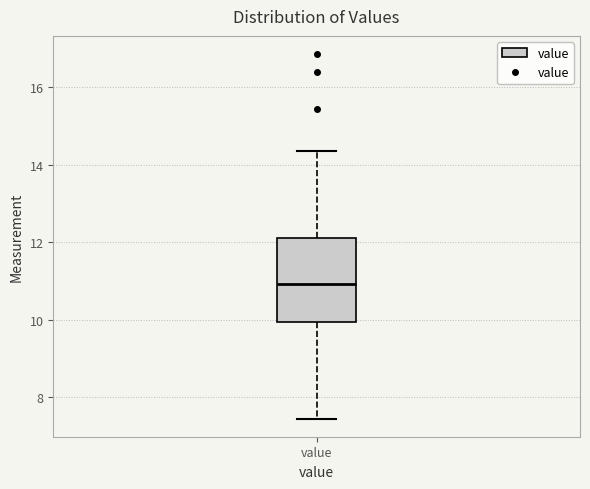

Transcribe this box plot: give where the median line is, the range the box spans, and where the two whiskers end, as read against the y-axis. The values are not printed on the chart, so give them approximately, as read against the axis.

median 11.0, box 10.0 to 12.2, whiskers 7.4 to 14.4